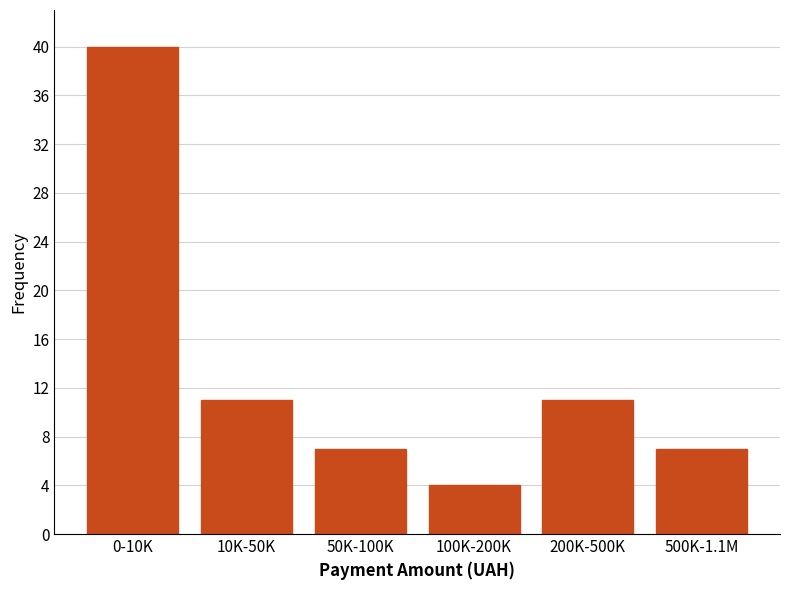

Reading right to left, what are all the values shown in this chart?

7	11	4	7	11	40